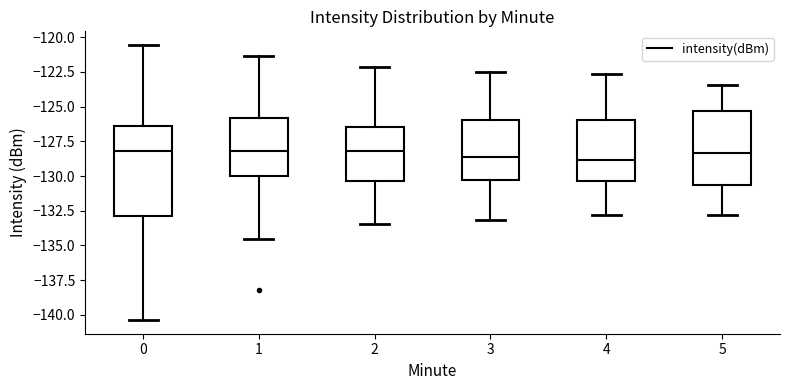

Reading left to right, transcribe this box plot: for each box, give where its median line is, the range the box spans, and where its two whiskers end, as read against the y-axis. The values are not printed on the chart, so give them approximately, as read against the axis.

0: median -128.0, box -133.0 to -126.5, whiskers -140.5 to -120.5
1: median -128.0, box -130.0 to -126.0, whiskers -134.5 to -121.5
2: median -128.0, box -130.5 to -126.5, whiskers -133.5 to -122.0
3: median -128.5, box -130.0 to -126.0, whiskers -133.0 to -122.5
4: median -129.0, box -130.5 to -126.0, whiskers -133.0 to -122.5
5: median -128.5, box -130.5 to -125.5, whiskers -133.0 to -123.5